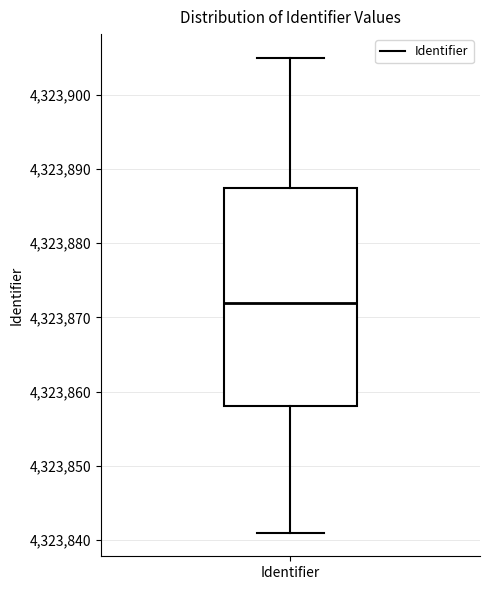

Read this box plot against the y-axis: the position of the median line, the range covered by the box, and the ends of both whiskers. The values are not printed on the chart, so give them approximately, as read against the axis.

median 4323872, box 4323858 to 4323888, whiskers 4323841 to 4323905